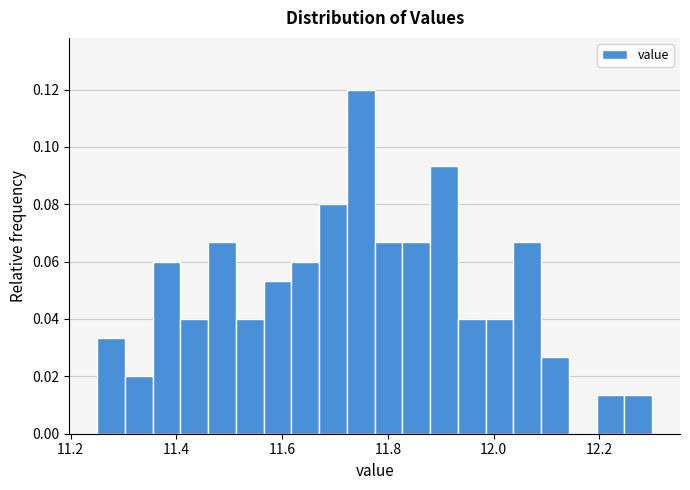

Read against the x-axis, roughly where is the centre of the tallest bar?

11.74